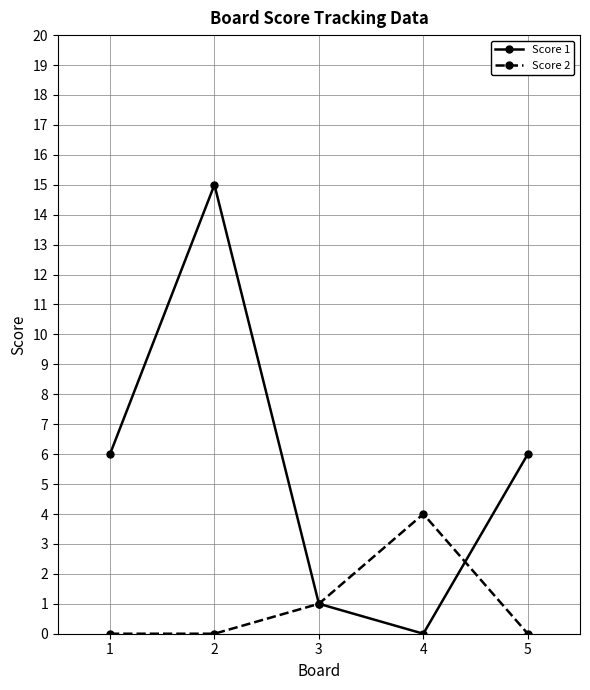

In Score 2, how many points are higher than both neighbors (excluding endpoints)?

1